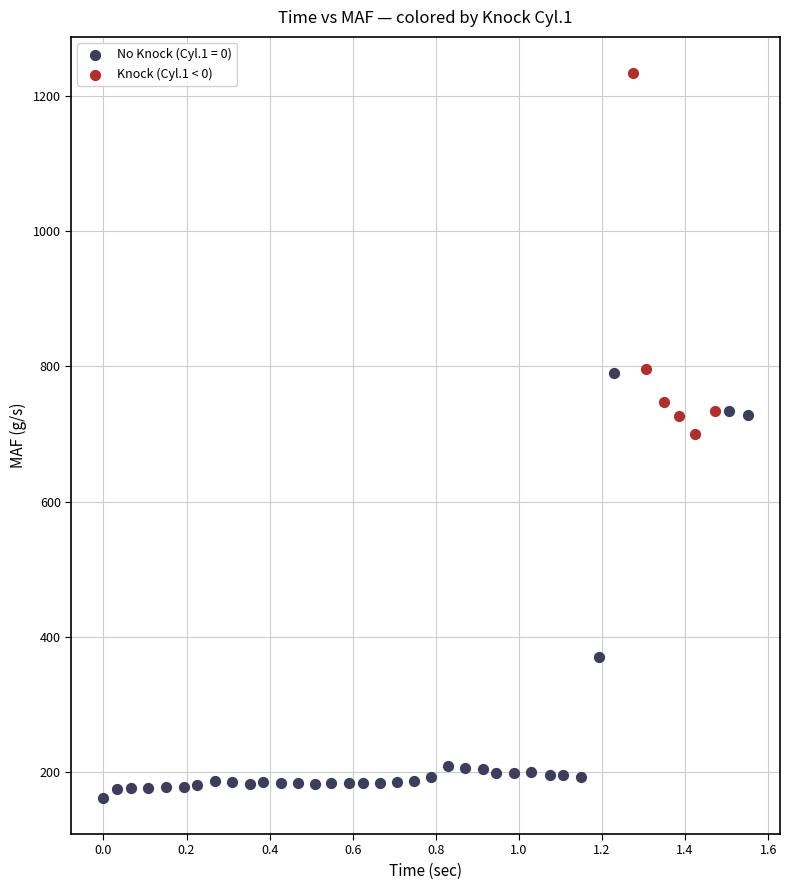

Which series contains the highest Y value?

Knock (Cyl.1 < 0)